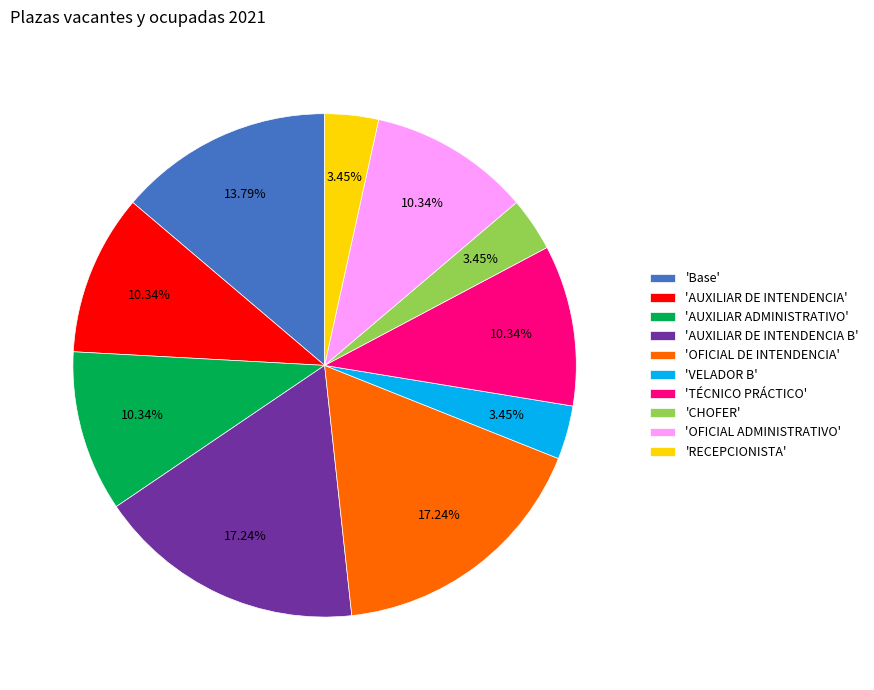

Between 'VELADOR B' and 'AUXILIAR DE INTENDENCIA', which is larger?

'AUXILIAR DE INTENDENCIA'